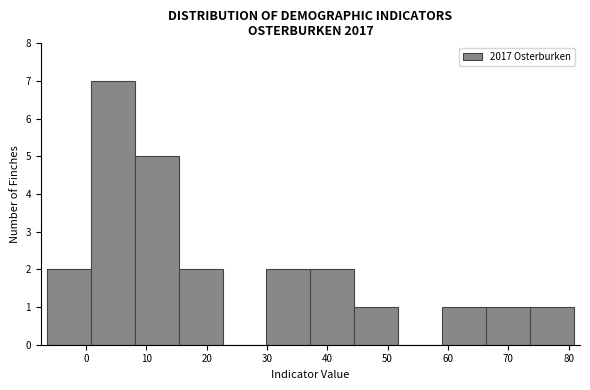

Reading left to right, transcribe this chart: for each bar, give the range it covers on the x-axis and its height. Neither the bar edges nor the heights are printed on the chart, so give them approximately, as read against the axes.

-6 to 1: 2
1 to 8: 7
8 to 15: 5
15 to 23: 2
23 to 30: 0
30 to 37: 2
37 to 44: 2
44 to 52: 1
52 to 59: 0
59 to 66: 1
66 to 74: 1
74 to 81: 1